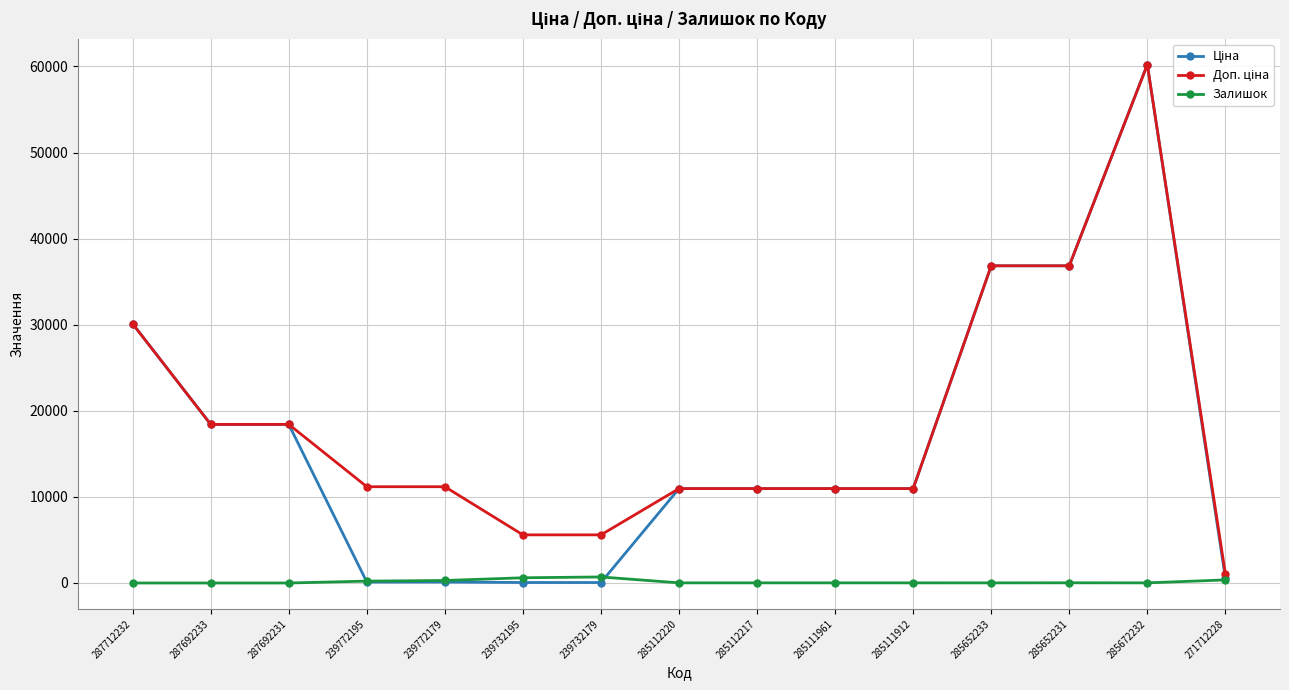

What is the difference between the second highest and second lowest values in the Залишок series?

606.0